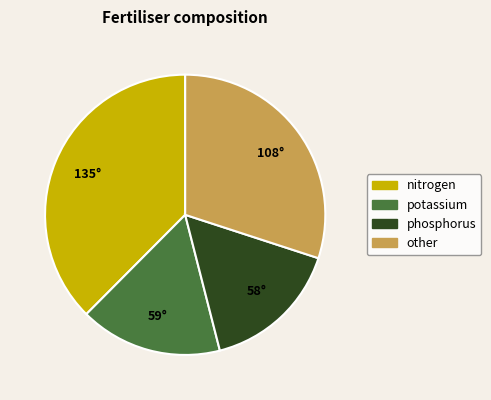

Does any single category account for the majority?

No